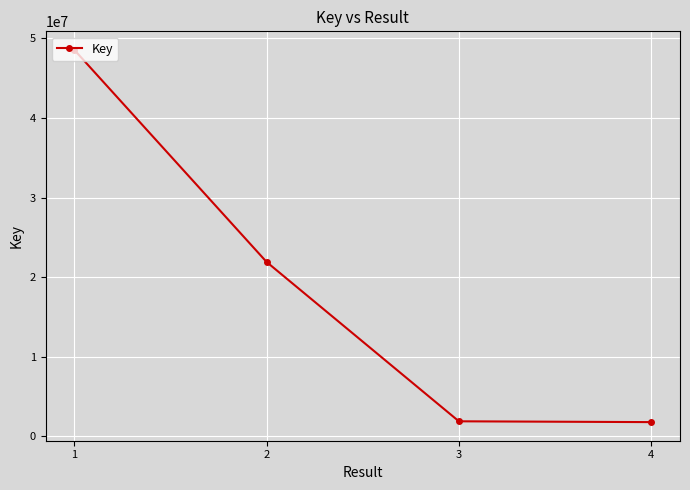

How many data points are less than 21909079?

2